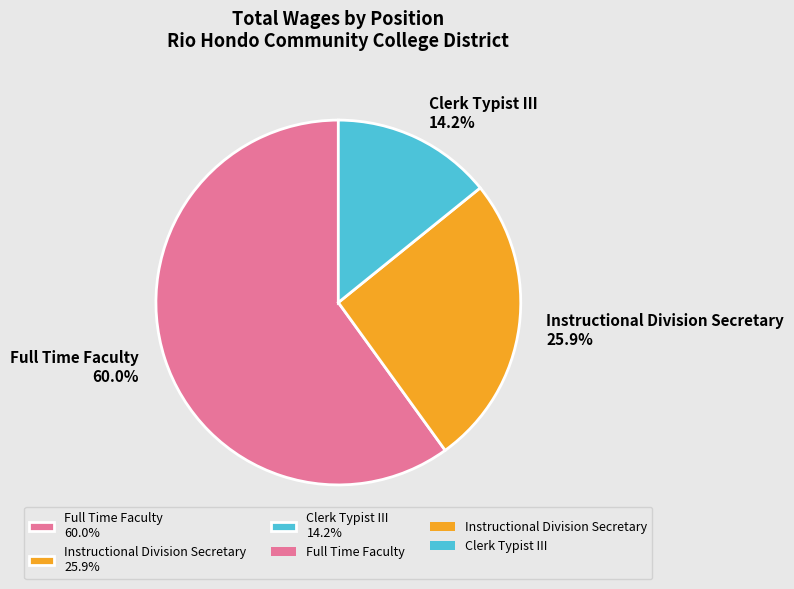

To the nearest percent, what is the difference between the Clerk Typist III and Full Time Faculty slice percentages?

46%